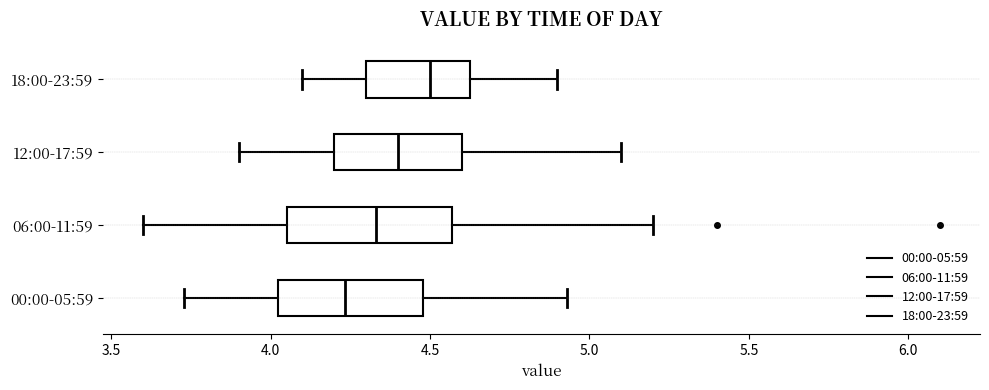

Reading bottom to top, transcribe this box plot: for each box, give where its median line is, the range the box spans, and where its two whiskers end, as read against the x-axis. The values are not printed on the chart, so give them approximately, as read against the axis.

00:00-05:59: median 4.25, box 4.00 to 4.50, whiskers 3.75 to 4.95
06:00-11:59: median 4.35, box 4.05 to 4.55, whiskers 3.60 to 5.20
12:00-17:59: median 4.40, box 4.20 to 4.60, whiskers 3.90 to 5.10
18:00-23:59: median 4.50, box 4.30 to 4.65, whiskers 4.10 to 4.90